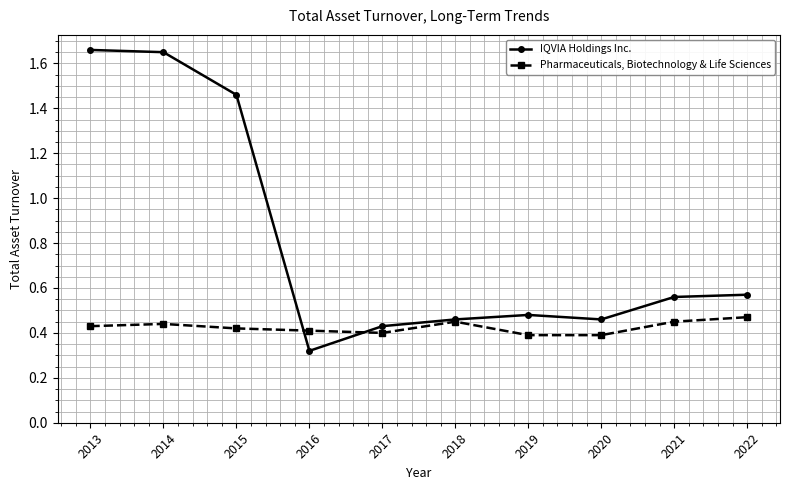

Which series has the largest total across all categories?

IQVIA Holdings Inc.